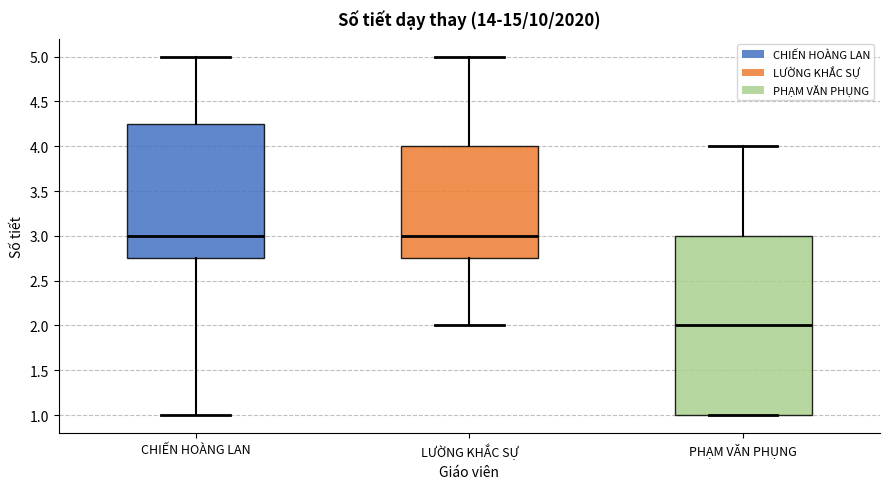

Which box's median line is the lowest?

PHẠM VĂN PHỤNG